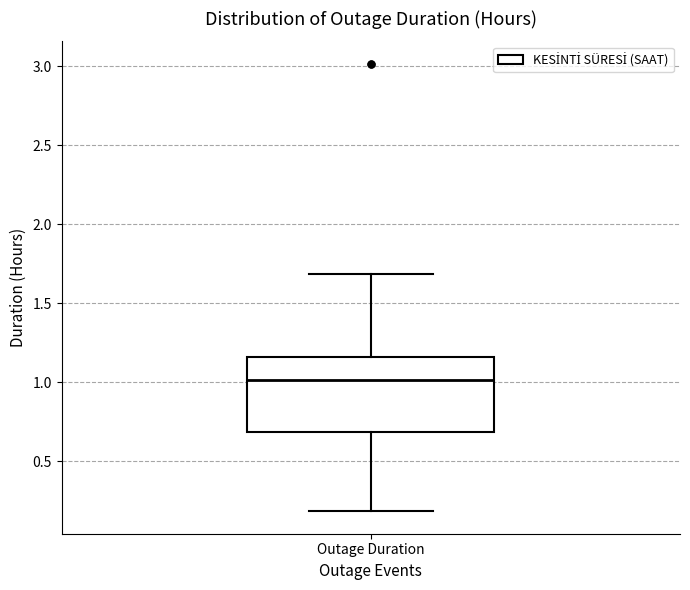

Transcribe this box plot: give where the median line is, the range the box spans, and where the two whiskers end, as read against the y-axis. The values are not printed on the chart, so give them approximately, as read against the axis.

median 1.00, box 0.70 to 1.15, whiskers 0.20 to 1.70